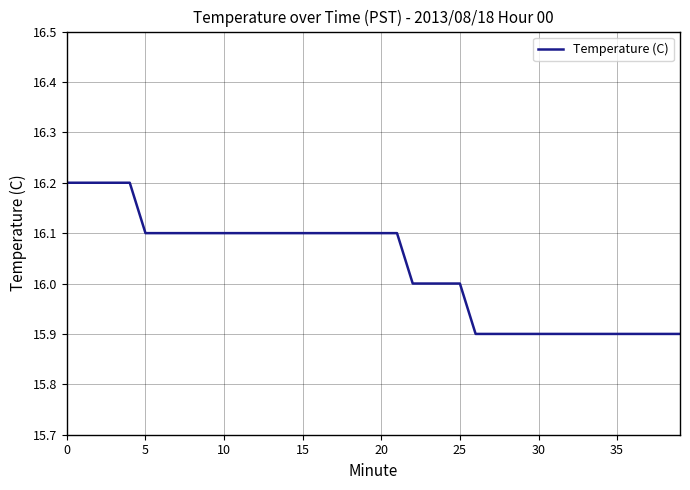

Reading left to right, transcribe all the data shown in this chart.

16.2	16.2	16.2	16.2	16.2	16.1	16.1	16.1	16.1	16.1	16.1	16.1	16.1	16.1	16.1	16.1	16.1	16.1	16.1	16.1	16.1	16.1	16.0	16.0	16.0	16.0	15.9	15.9	15.9	15.9	15.9	15.9	15.9	15.9	15.9	15.9	15.9	15.9	15.9	15.9